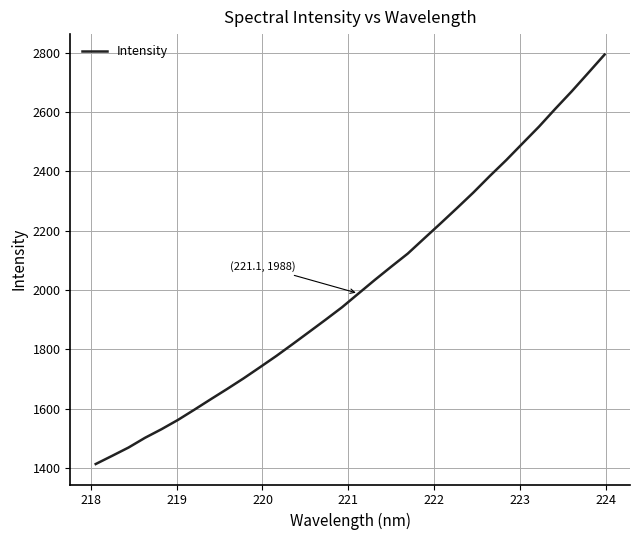

Reading right to left, extract all data points from this chart.

2793.7	2731.6	2669.9	2611.2	2550.7	2494.4	2437.7	2384.2	2328.7	2276.2	2224.5	2173.8	2122.8	2079.0	2034.4	1988.3	1942.1	1900.2	1859.1	1818.2	1778.0	1739.8	1702.2	1666.5	1631.8	1596.5	1562.0	1530.7	1501.9	1469.2	1441.1	1413.4